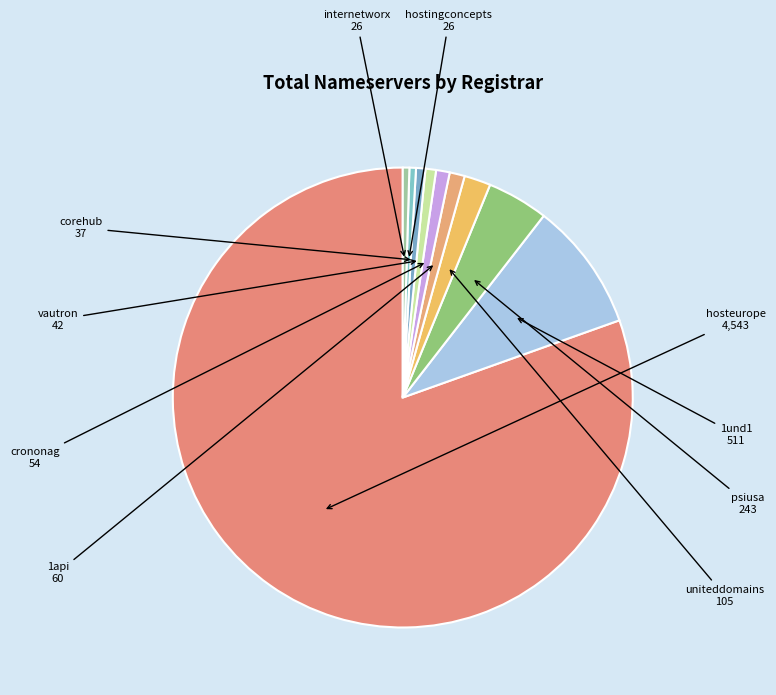

Do corehub and crononag together represent more than half of the pie?

No